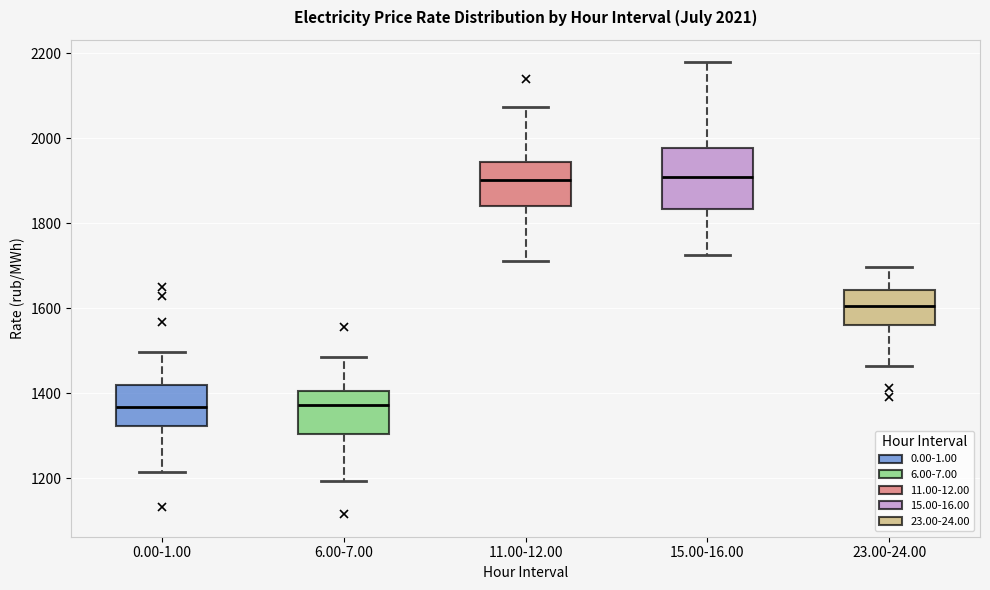

Where is the upper edge of the box for 23.00-24.00 on the y-axis? The values are not printed on the chart, so give them approximately, as read against the axis.

1640